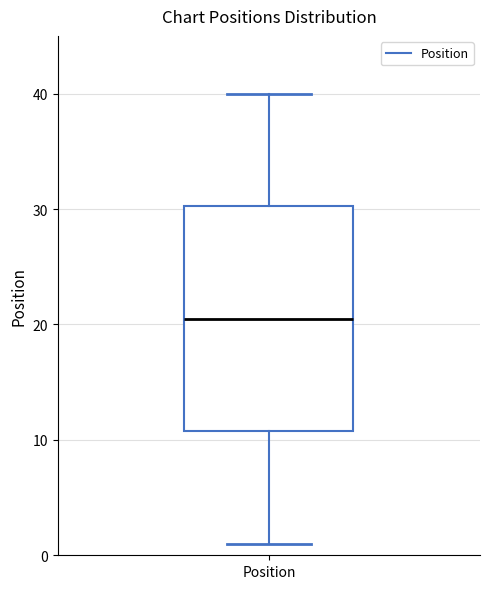

Read this box plot against the y-axis: the position of the median line, the range covered by the box, and the ends of both whiskers. The values are not printed on the chart, so give them approximately, as read against the axis.

median 21, box 11 to 30, whiskers 1 to 40